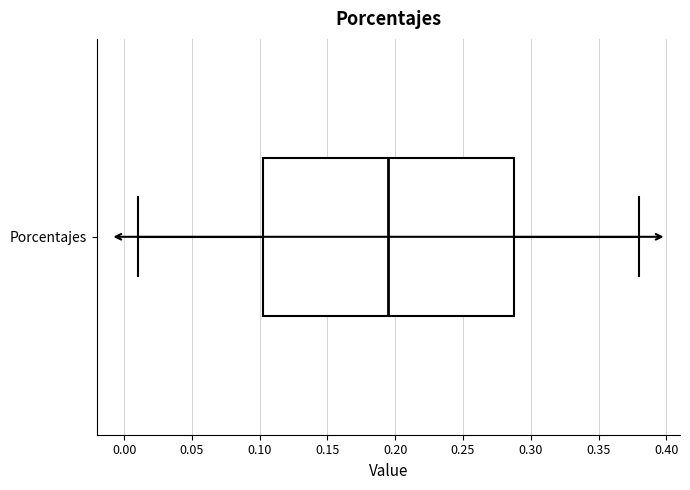

Read this box plot against the x-axis: the position of the median line, the range covered by the box, and the ends of both whiskers. The values are not printed on the chart, so give them approximately, as read against the axis.

median 0.195, box 0.105 to 0.290, whiskers 0.010 to 0.380